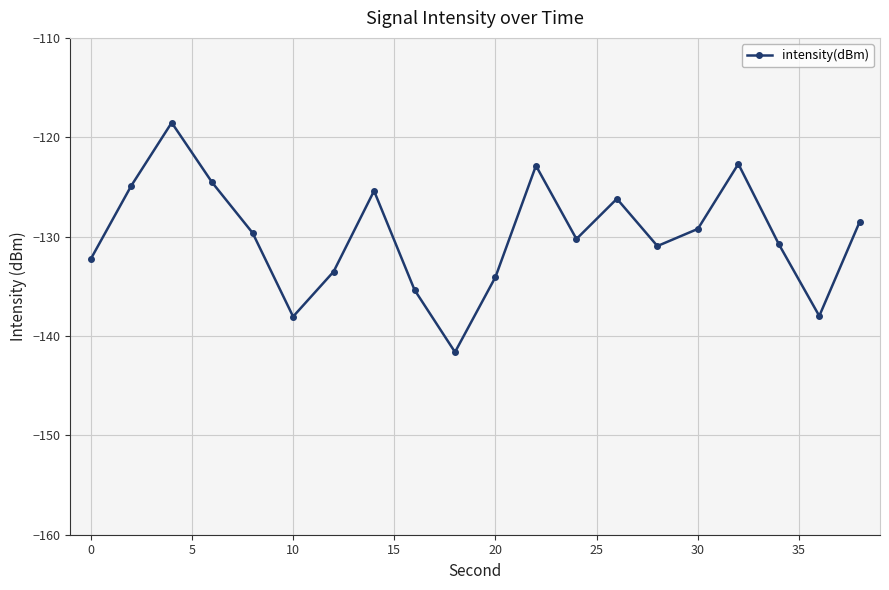

True or false: there are more than 0 points higher than both neighbors.

True